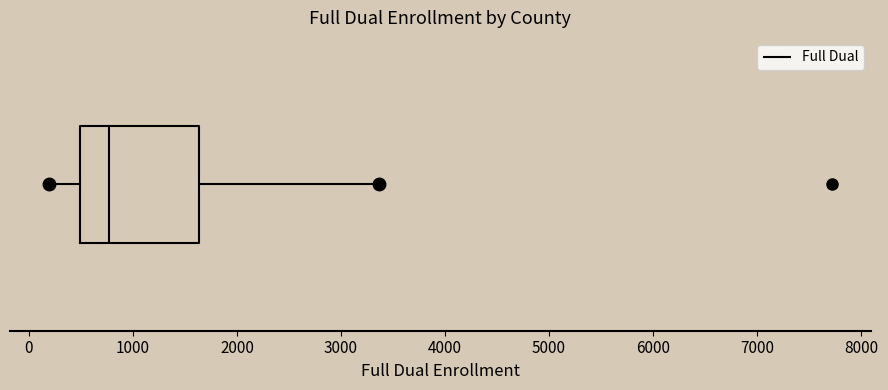

Transcribe this box plot: give where the median line is, the range the box spans, and where the two whiskers end, as read against the x-axis. The values are not printed on the chart, so give them approximately, as read against the axis.

median 800, box 500 to 1600, whiskers 200 to 3300